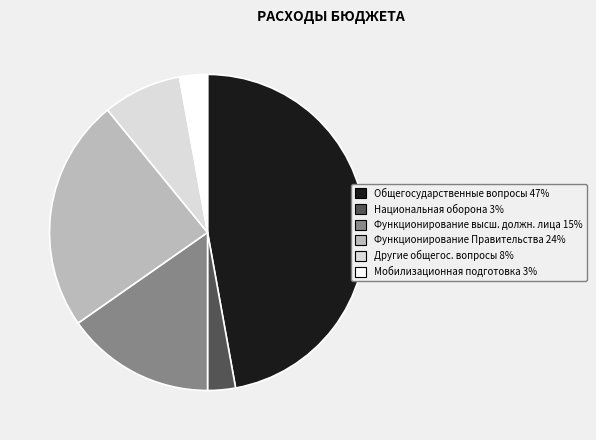

Is there a majority slice in this chart?

No